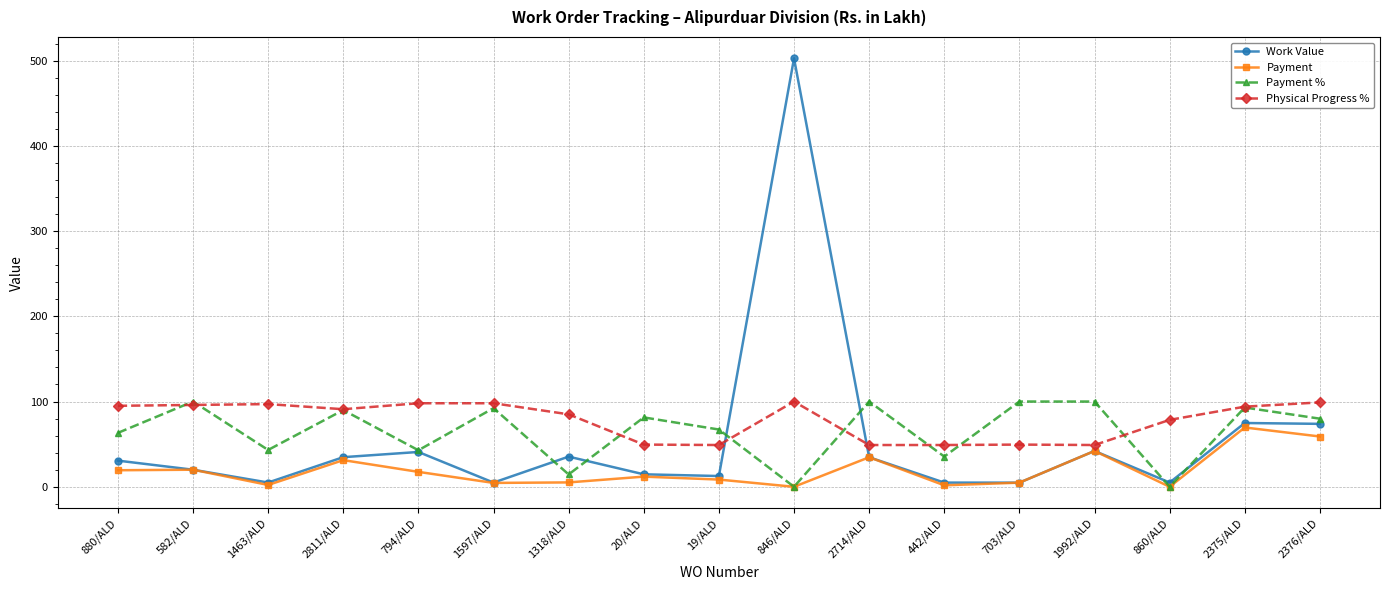

What is the total value across all series at 880/ALD?

208.3